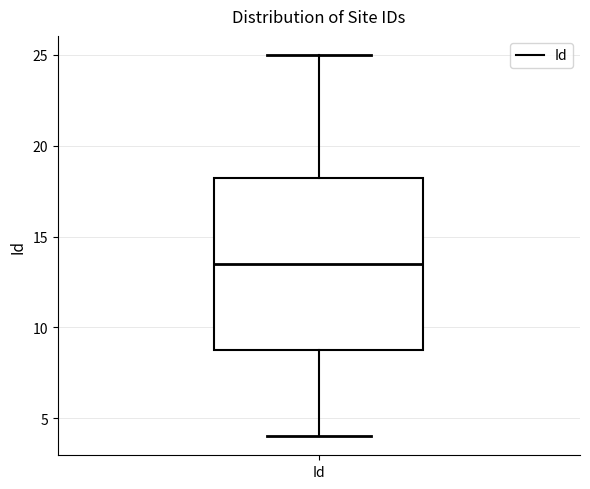

Where is the upper edge of the box for Id on the y-axis? The values are not printed on the chart, so give them approximately, as read against the axis.

18.5